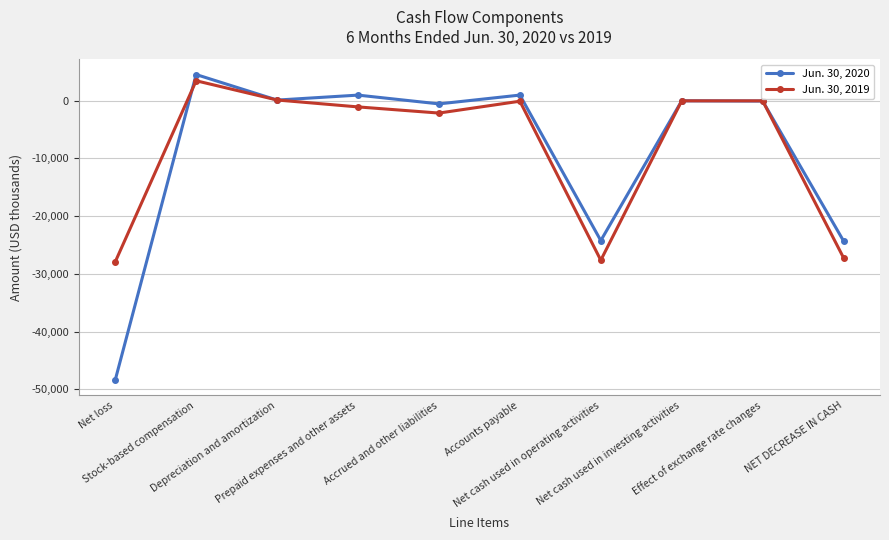

Rank the series at Effect of exchange rate changes from highest to lowest value.

Jun. 30, 2019, Jun. 30, 2020